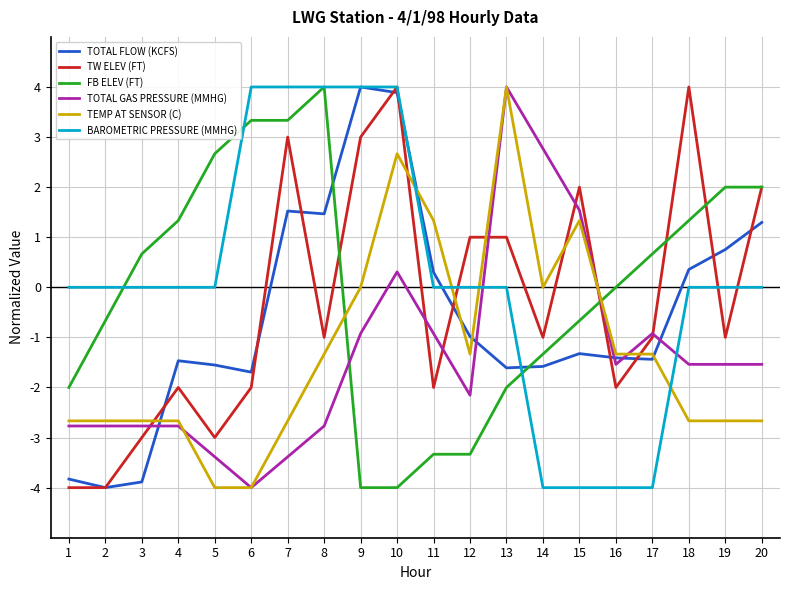

How many series are shown in this chart?

6